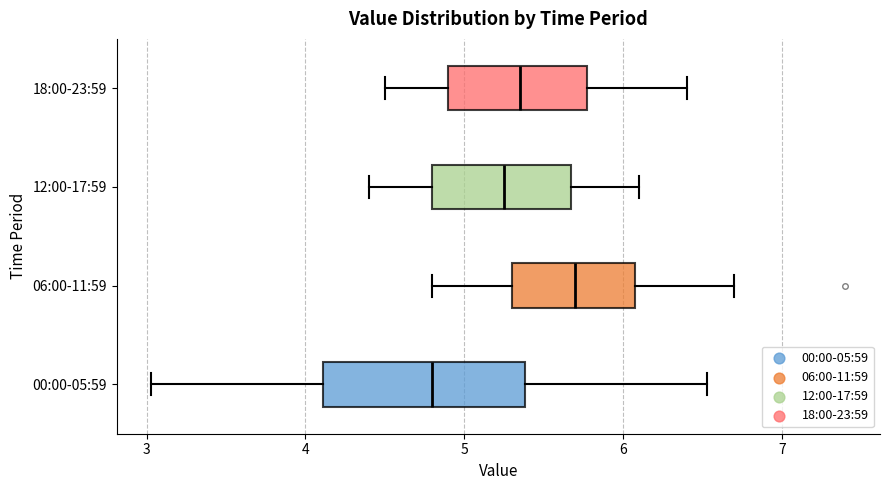

Comparing the boxes themselves (not the whiskers), which one is the widest?

00:00-05:59